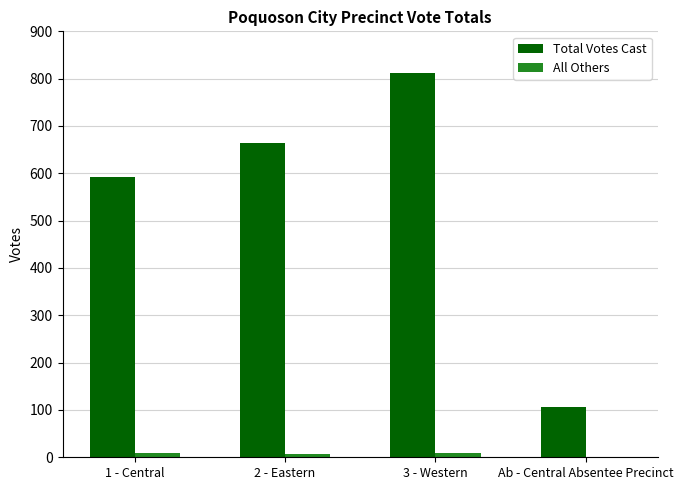

What is the sum of all Total Votes Cast values?

2173